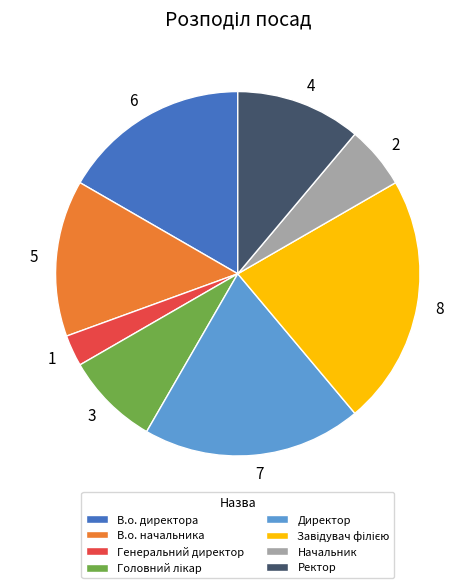

Which slice is the smallest?

Генеральний директор